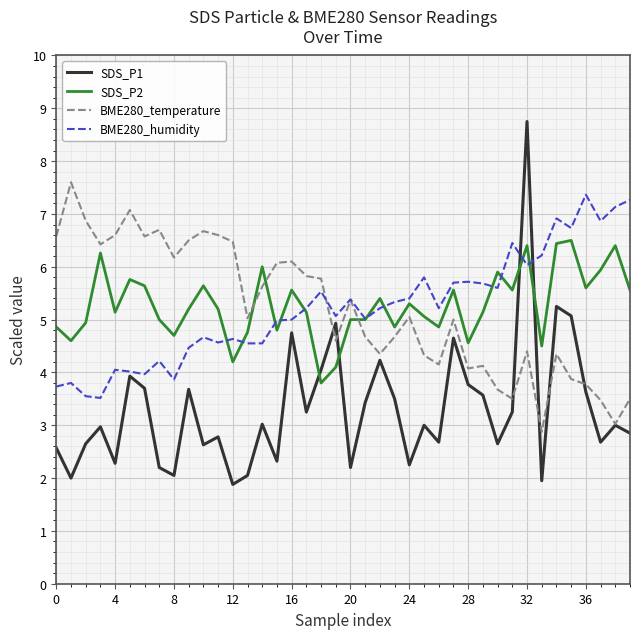

How many intersections are there between SDS_P2 and BME280_temperature?

3